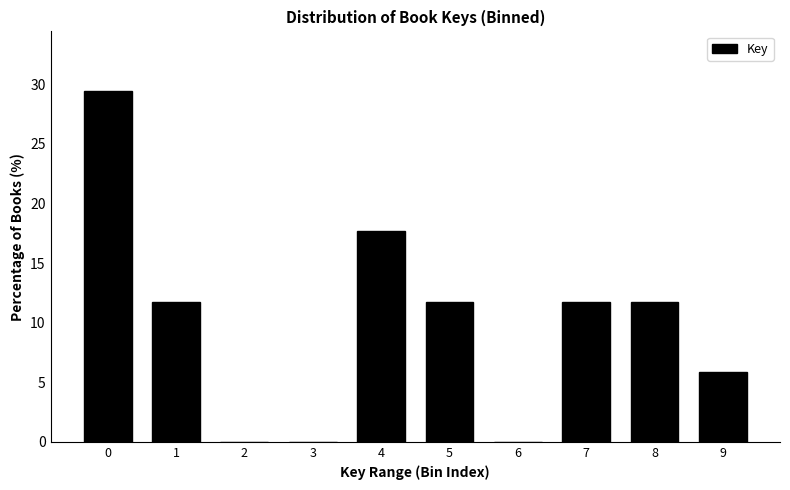

Reading left to right, what are all the values shown in this chart?

0=29.4	1=11.8	2=0.0	3=0.0	4=17.6	5=11.8	6=0.0	7=11.8	8=11.8	9=5.9